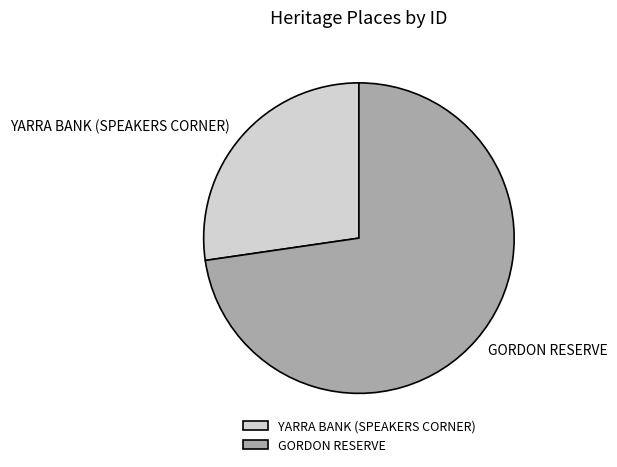

The YARRA BANK (SPEAKERS CORNER) slice represents 27% of the pie. True or false?

True